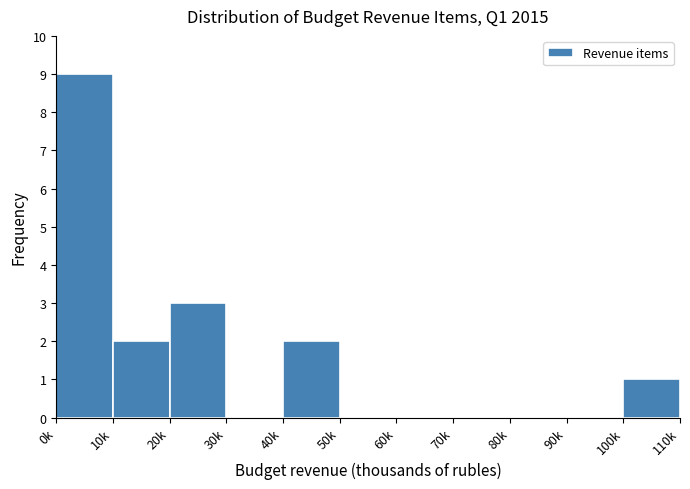

Reading right to left, extract all data points from this chart.

100k=1	90k=0	80k=0	70k=0	60k=0	50k=0	40k=2	30k=0	20k=3	10k=2	0k=9